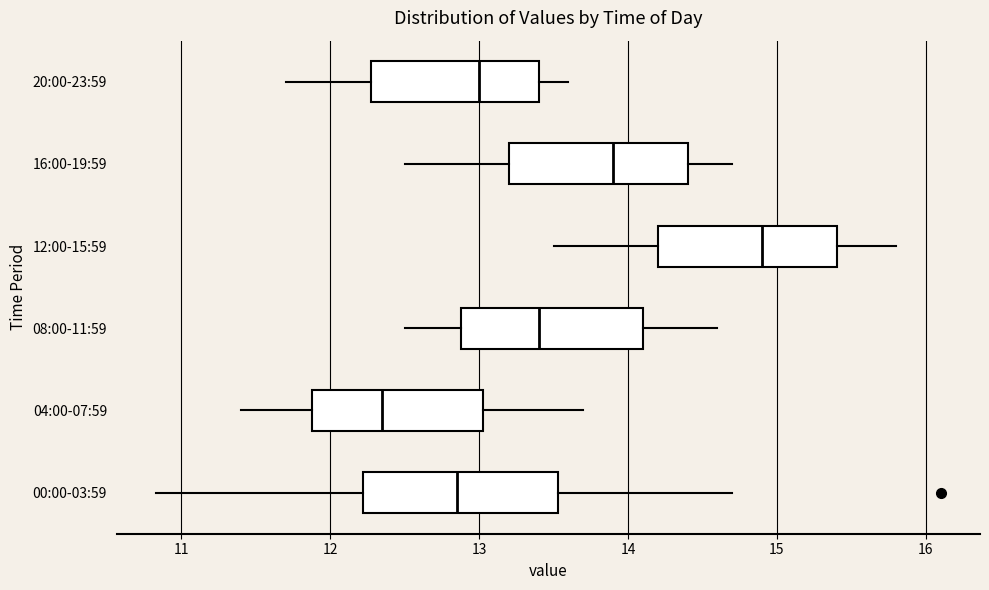

Where is the right edge of the box for 12:00-15:59 on the x-axis? The values are not printed on the chart, so give them approximately, as read against the axis.

15.4